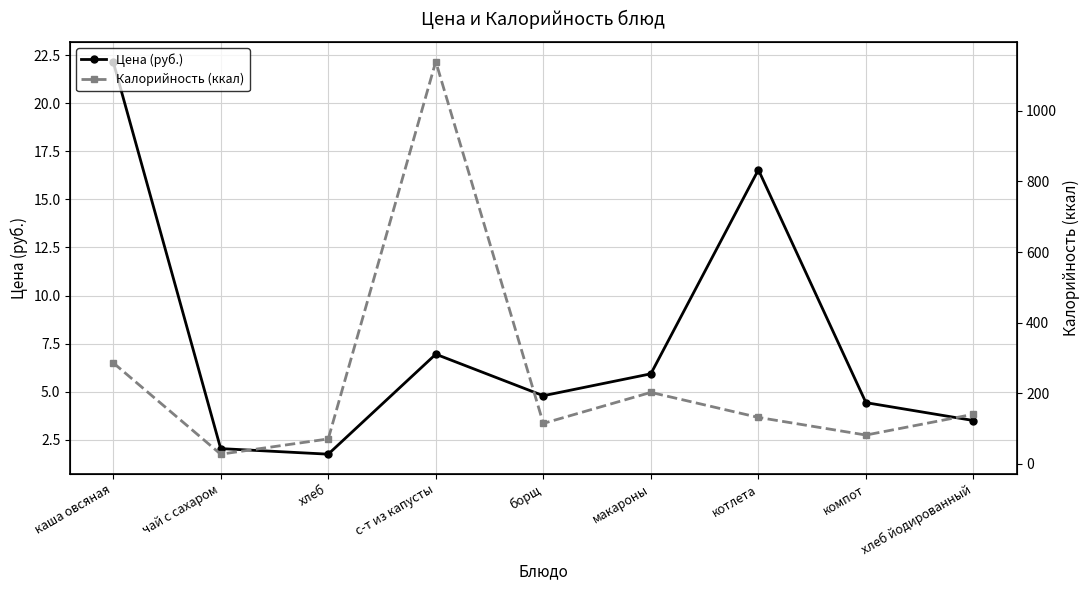

True or false: Калорийность (ккал) has more than 2 interior local peaks.

False